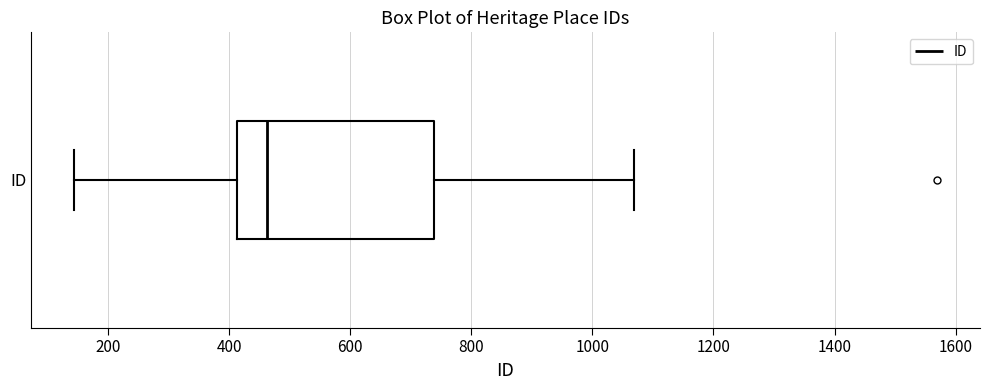

Where is the right edge of the box for ID on the x-axis? The values are not printed on the chart, so give them approximately, as read against the axis.

740